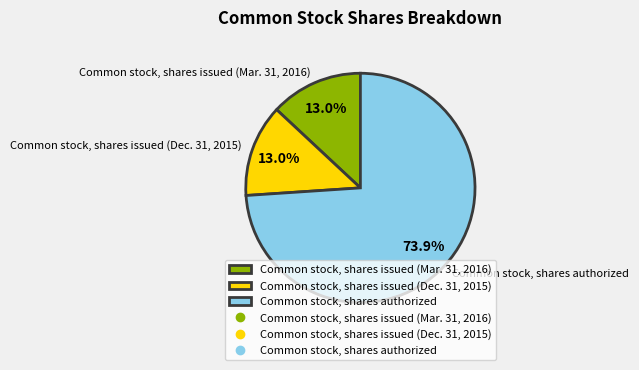

How many segments does this pie chart have?

3